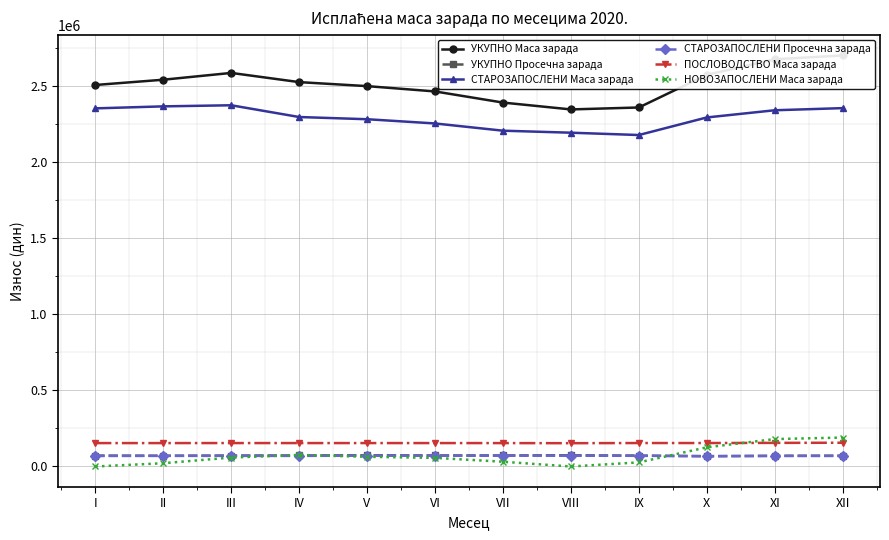

True or false: СТАРОЗАПОСЛЕНИ Просечна зарада and ПОСЛОВОДСТВО Маса зарада intersect in this chart.

False